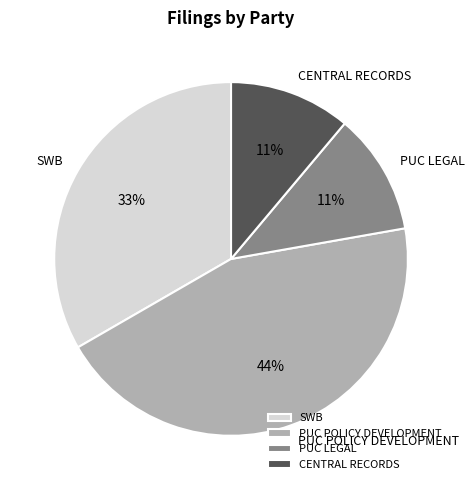

To the nearest percent, what portion does PUC POLICY DEVELOPMENT represent?

44%